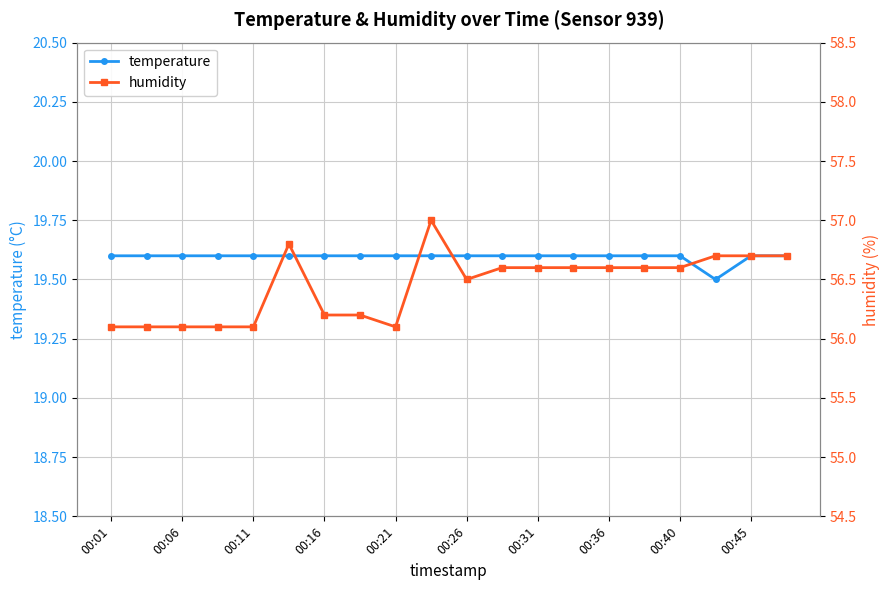

What is the difference between the maximum and minimum values in the humidity series?

0.9